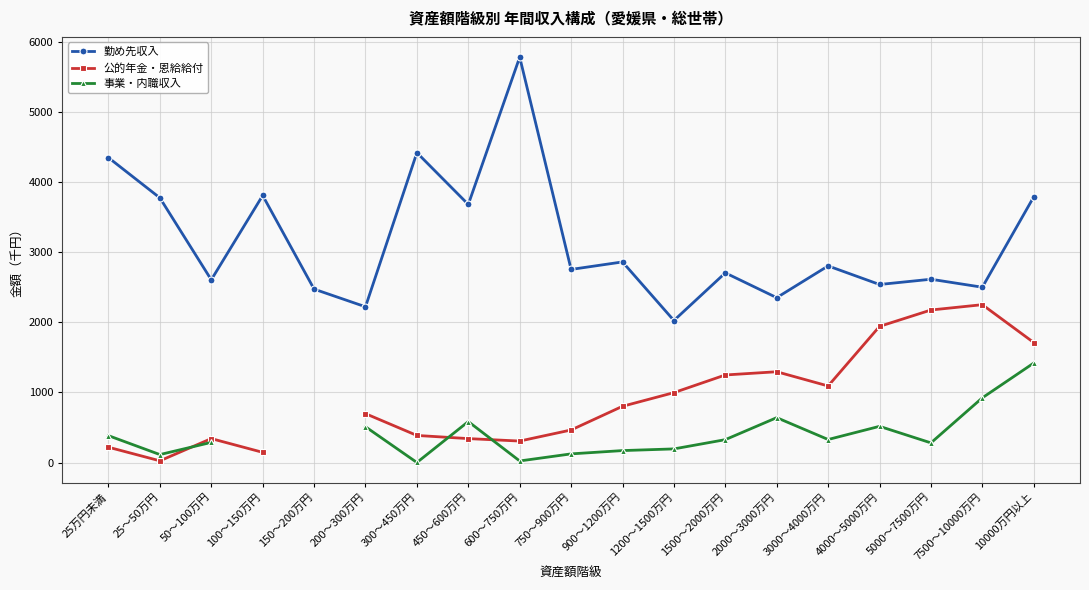

Between 600～750万円 and 7500～10000万円, which is larger?

600～750万円